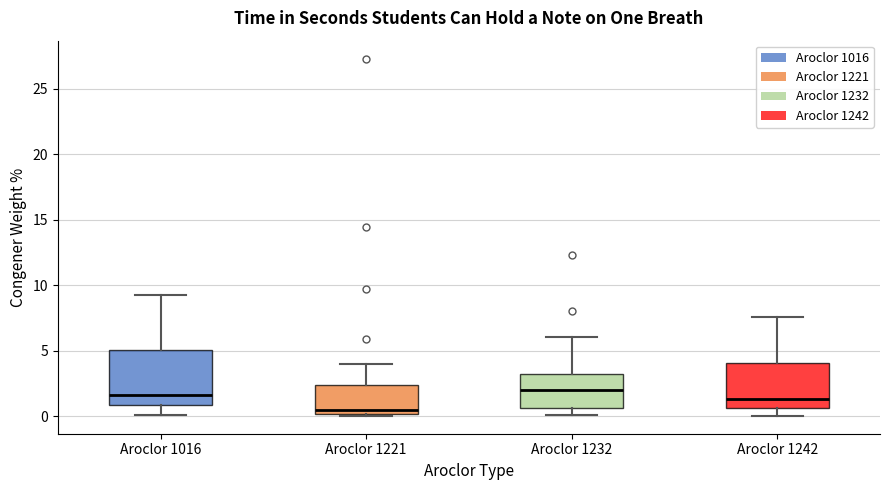

Reading left to right, read every box against the y-axis: the position of its median line, the range the box covers, and the ends of its whiskers. The values are not printed on the chart, so give them approximately, as read against the axis.

Aroclor 1016: median 1.5, box 1.0 to 5.0, whiskers 0.0 to 9.5
Aroclor 1221: median 0.5, box 0.0 to 2.5, whiskers 0.0 to 4.0
Aroclor 1232: median 2.0, box 0.5 to 3.0, whiskers 0.0 to 6.0
Aroclor 1242: median 1.5, box 0.5 to 4.0, whiskers 0.0 to 7.5